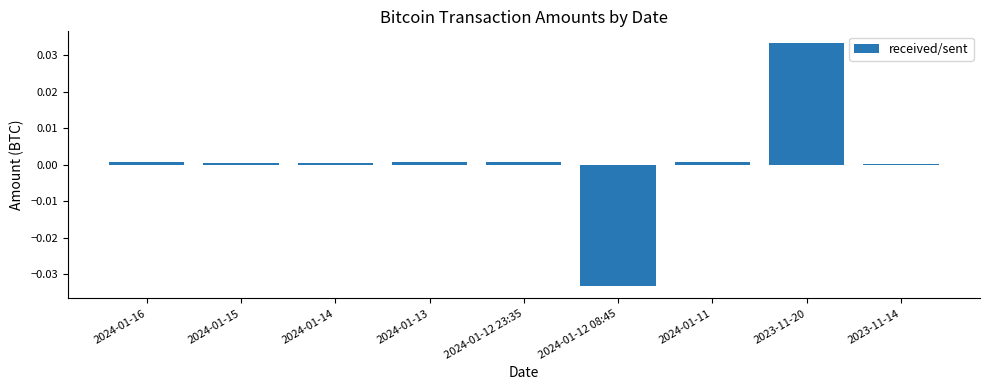

Does the chart contain stacked bars?

No